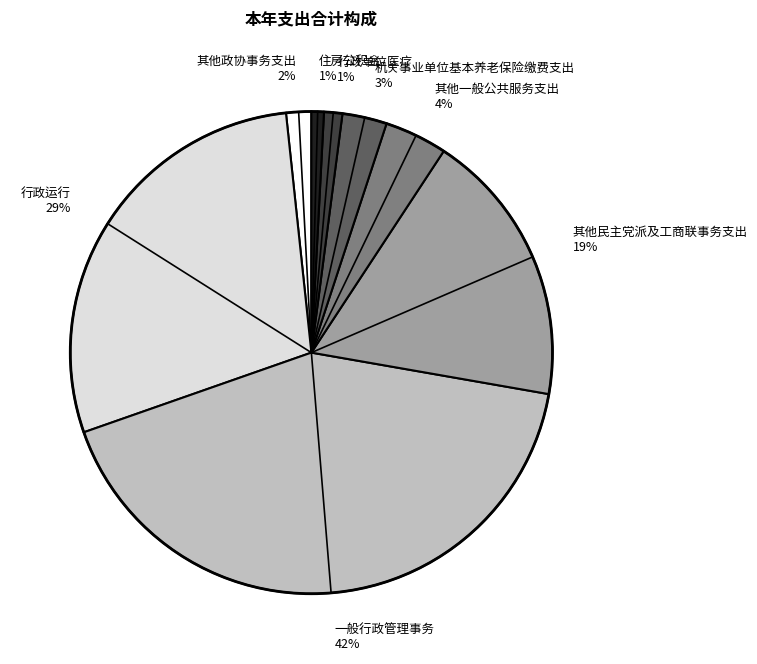

Is the sum of 其他一般公共服务支出 4% and 机关事业单位基本养老保险缴费支出 3% greater than half?

No